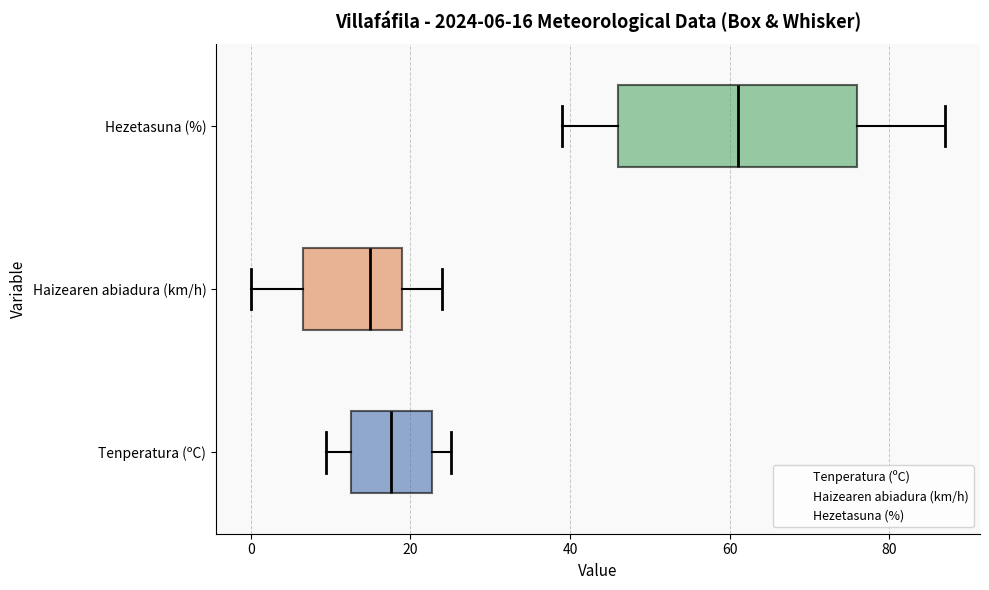

Which box is the widest, from its left edge to its right edge?

Hezetasuna (%)